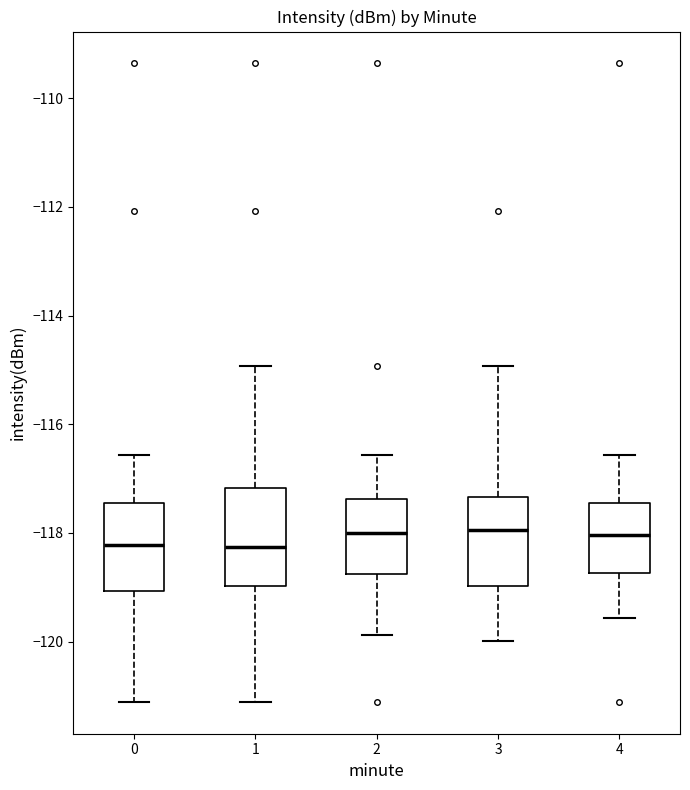

Reading left to right, read every box against the y-axis: the position of its median line, the range the box covers, and the ends of its whiskers. The values are not printed on the chart, so give them approximately, as read against the axis.

0: median -118.2, box -119.0 to -117.4, whiskers -121.2 to -116.6
1: median -118.2, box -119.0 to -117.2, whiskers -121.2 to -115.0
2: median -118.0, box -118.8 to -117.4, whiskers -119.8 to -116.6
3: median -118.0, box -119.0 to -117.4, whiskers -120.0 to -115.0
4: median -118.0, box -118.8 to -117.4, whiskers -119.6 to -116.6